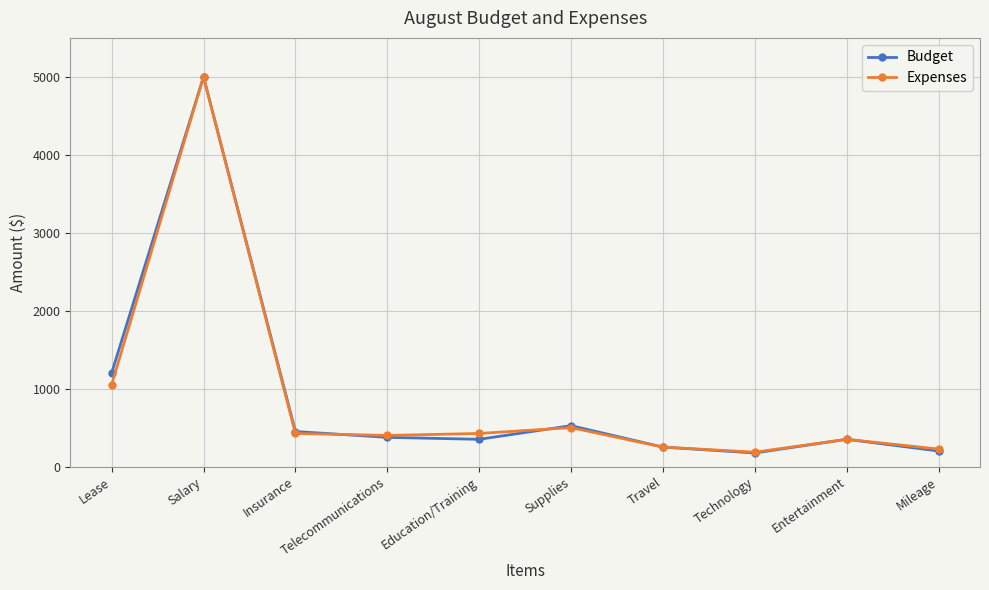

What position from the left is Mileage?

10